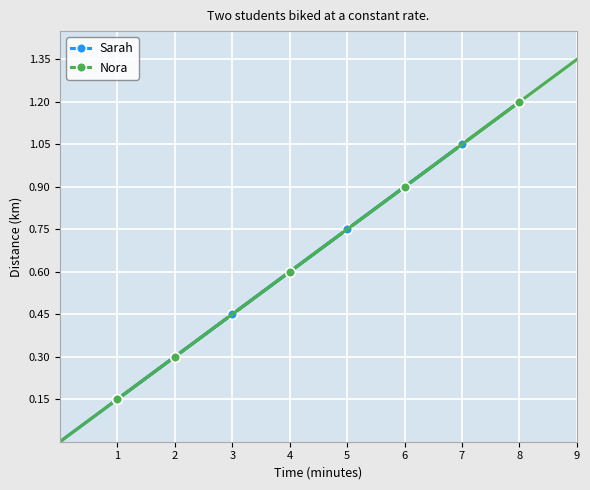

What is the difference between the maximum and second lowest values in the Sarah series?

0.6